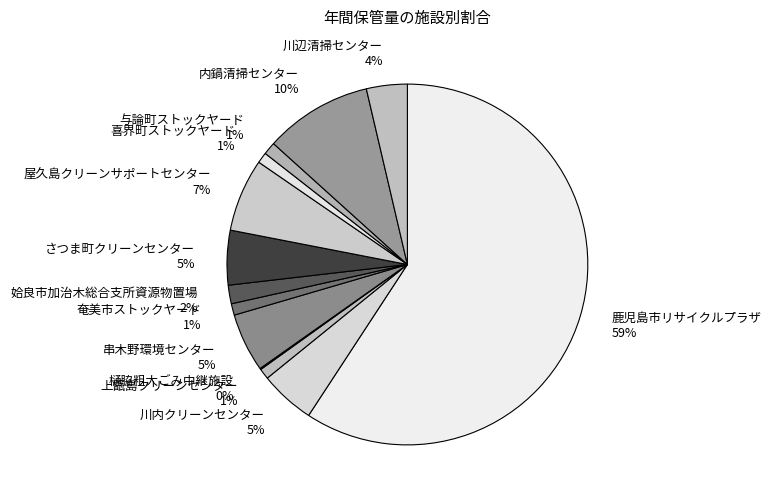

What is the largest slice in the pie chart?

鹿児島市リサイクルプラザ